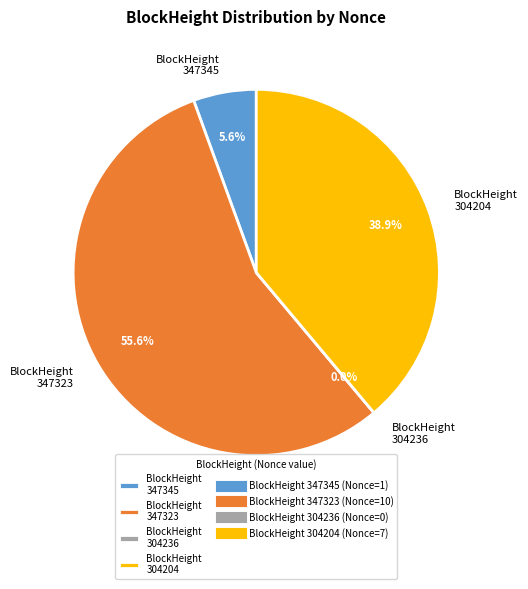

Is it true that 304236 is 0% of the pie?

True